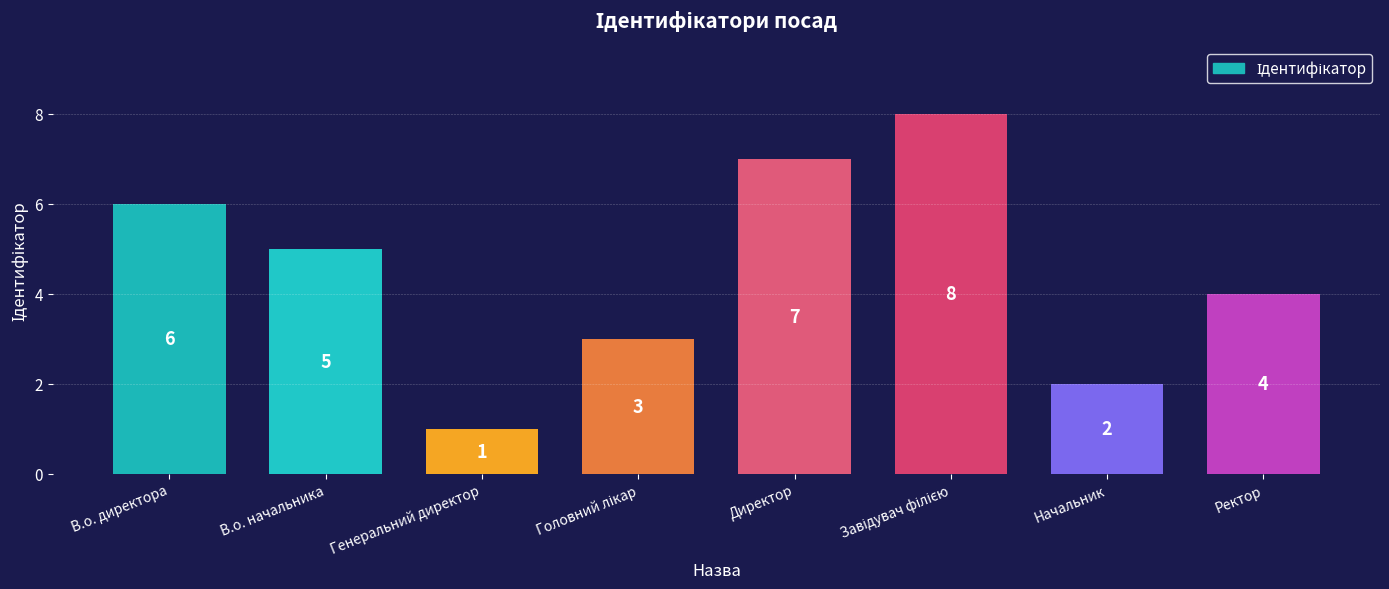

Where is the data nearest to the value 4?

Ректор